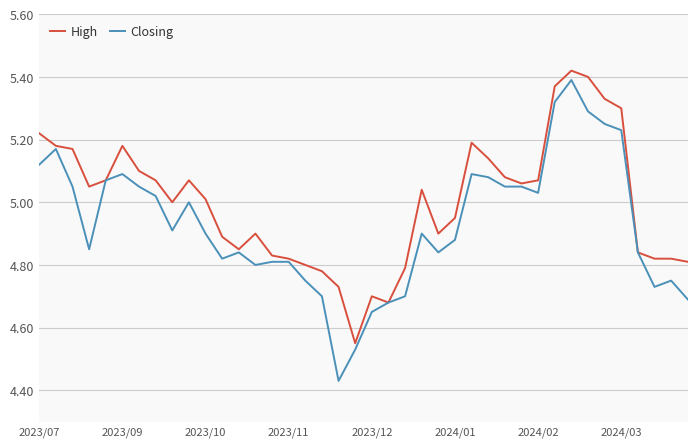

List the series in order of their overall mean, lowest first.

Closing, High